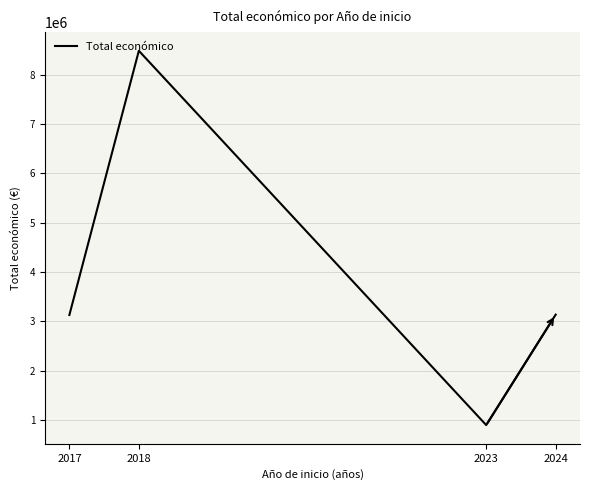

What is the approximate value at 2024, to the nearest 50?

3138650